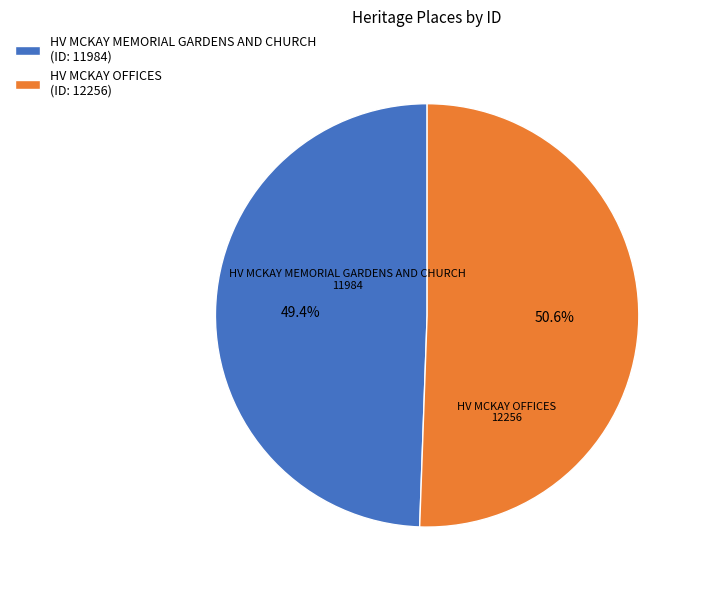

What percentage is NOT represented by HV MCKAY OFFICES?

49.4%